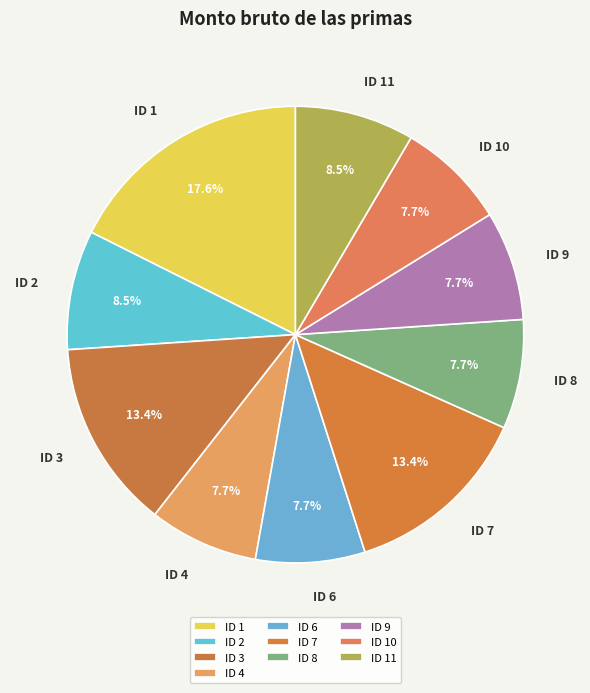

True or false: ID 9 accounts for 8% of the total.

True